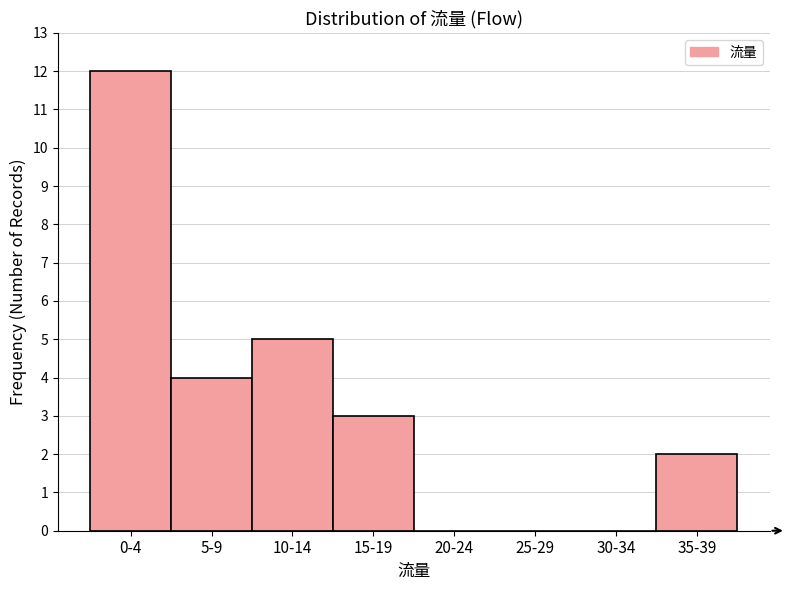

Reading left to right, extract all data points from this chart.

0-4=12	5-9=4	10-14=5	15-19=3	20-24=0	25-29=0	30-34=0	35-39=2